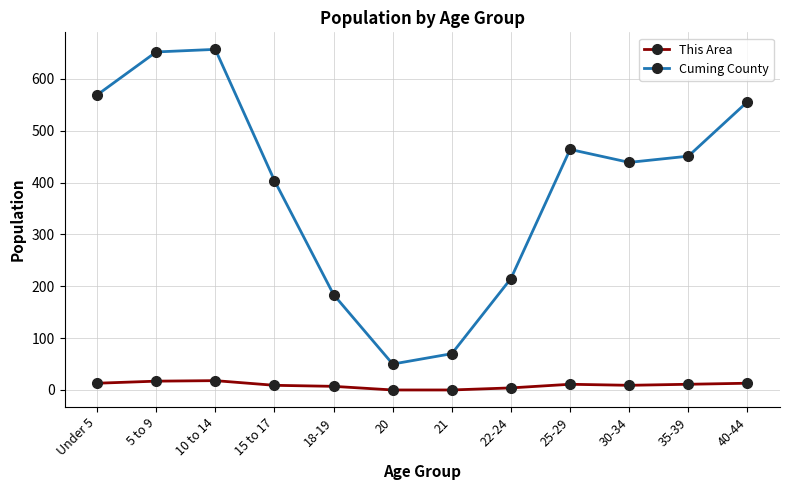

At Under 5, list the series in order from smallest to largest.

This Area, Cuming County